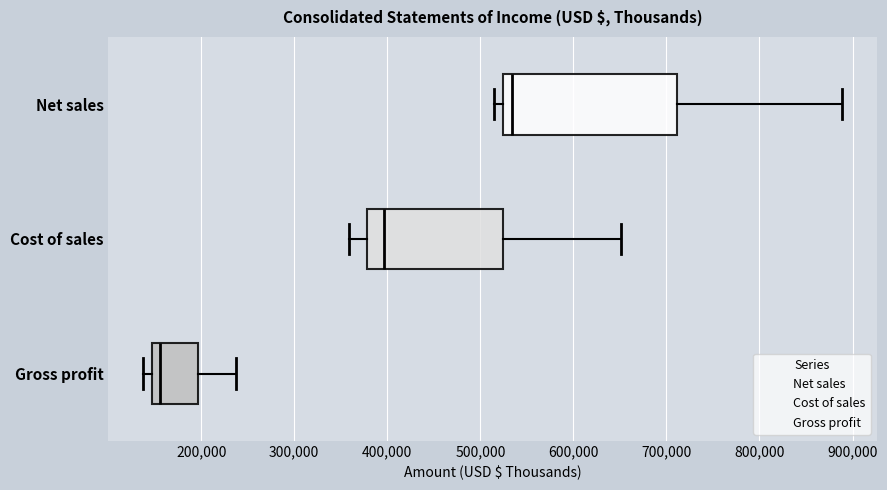

Reading bottom to top, transcribe this box plot: for each box, give where its median line is, the range the box spans, and where its two whiskers end, as read against the x-axis. The values are not printed on the chart, so give them approximately, as read against the axis.

Gross profit: median 160000, box 150000 to 200000, whiskers 140000 to 240000
Cost of sales: median 400000, box 380000 to 520000, whiskers 360000 to 650000
Net sales: median 530000, box 520000 to 710000, whiskers 510000 to 890000